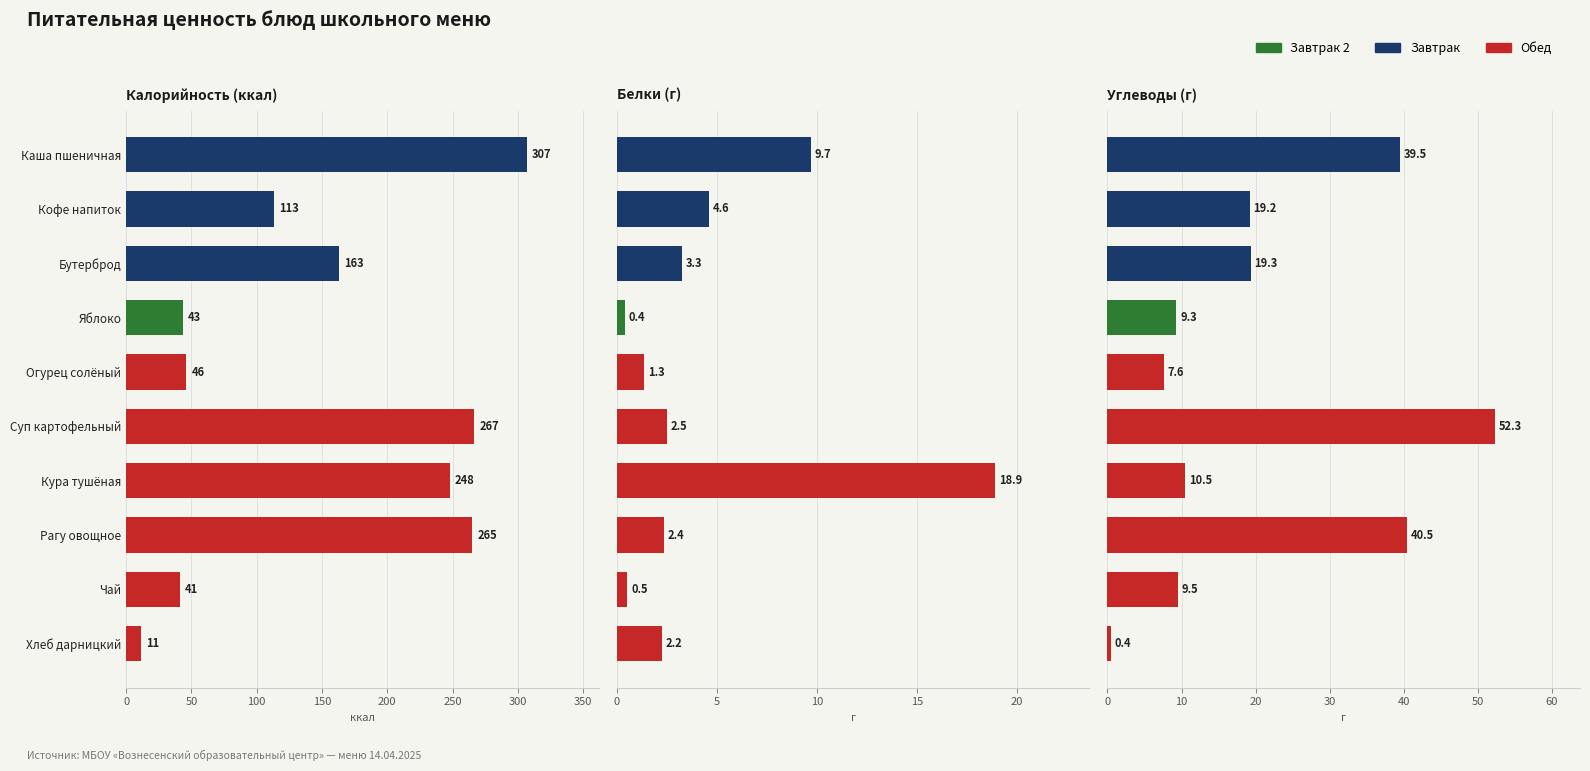

What is the label of the 3rd bar from the right?

Рагу овощное